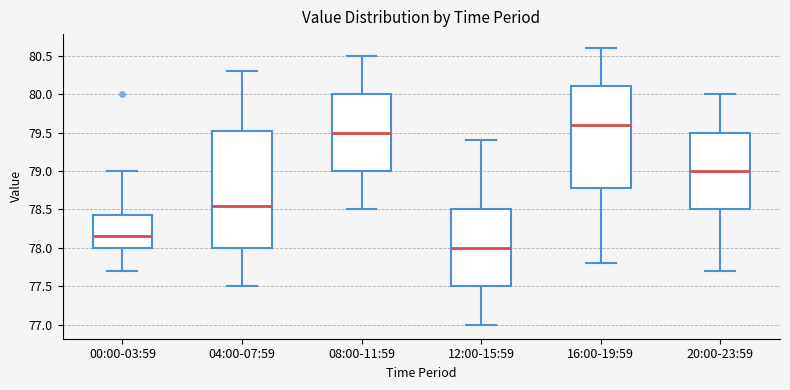

Comparing the boxes themselves (not the whiskers), which one is the tallest?

04:00-07:59